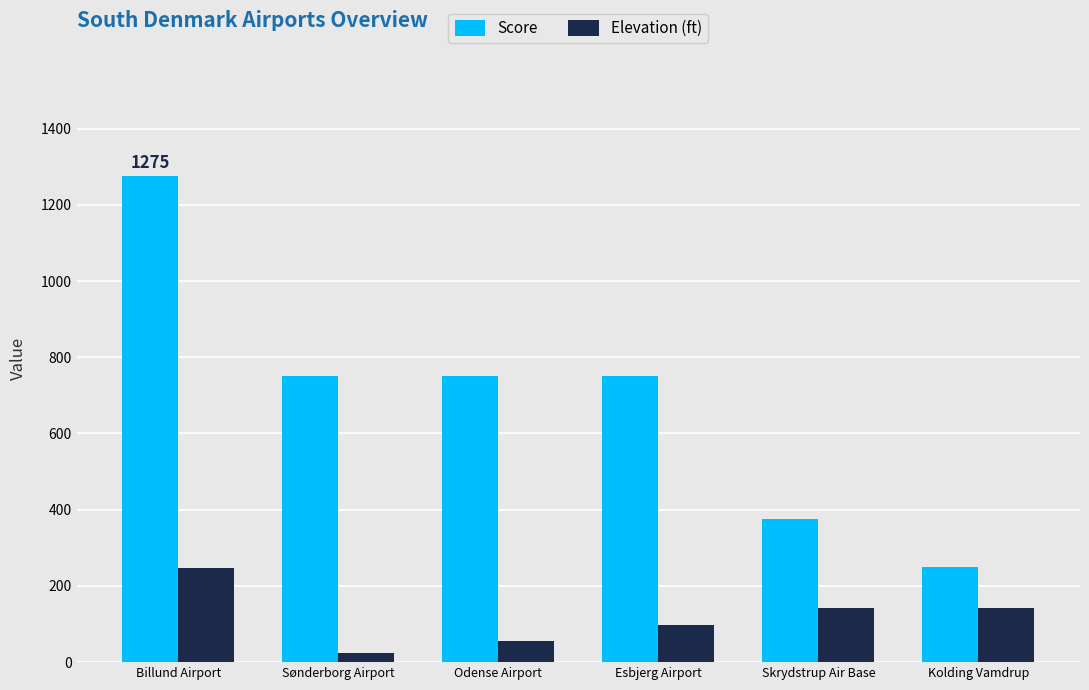

Are the bars horizontal?

No